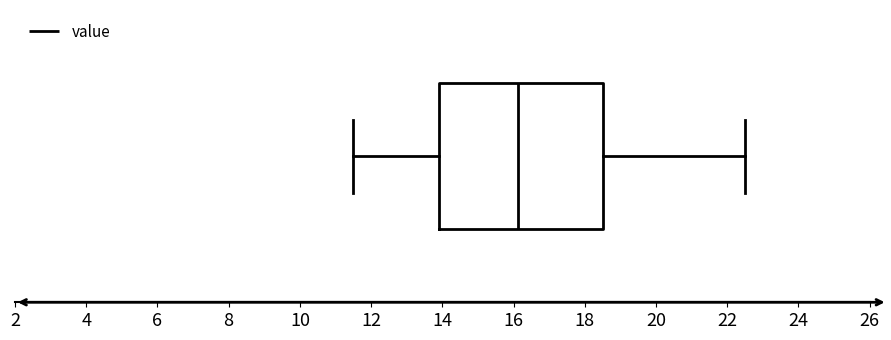

Transcribe this box plot: give where the median line is, the range the box spans, and where the two whiskers end, as read against the x-axis. The values are not printed on the chart, so give them approximately, as read against the axis.

median 16.2, box 14.0 to 18.6, whiskers 11.6 to 22.6